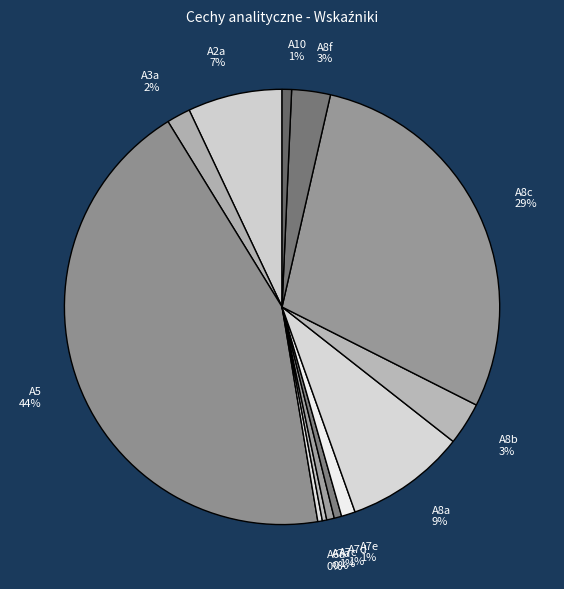

How many slices are in this pie chart?

13